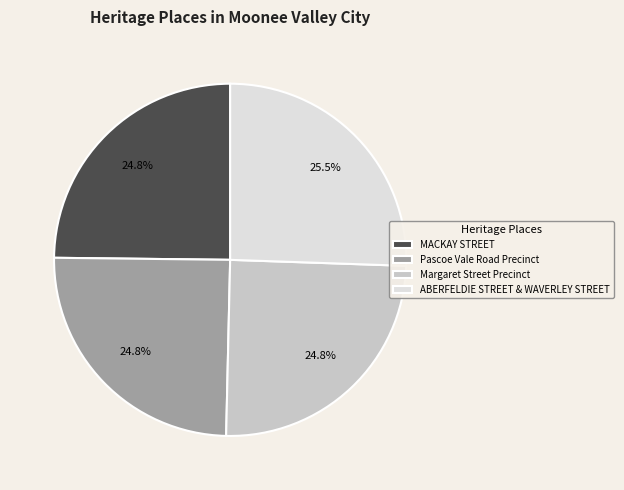

Approximately how many times larger is the value at MACKAY STREET compared to Margaret Street Precinct?

1.0